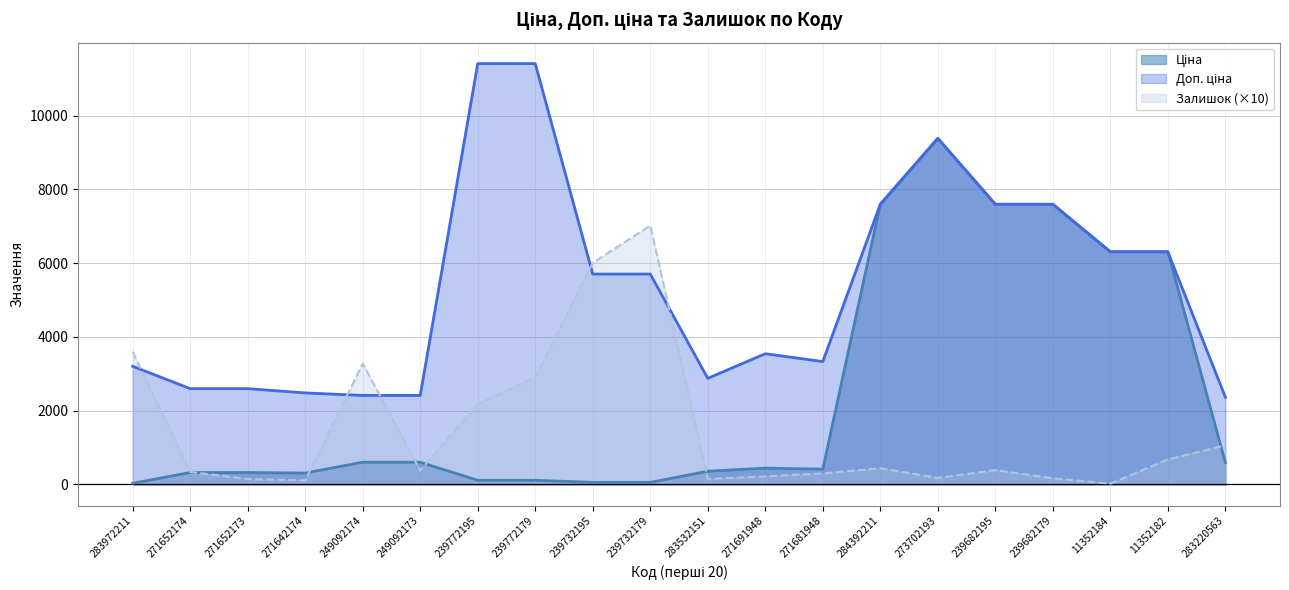

Is the value of Залишок at 271691948 greater than the value of Ціна at 284392211?

No